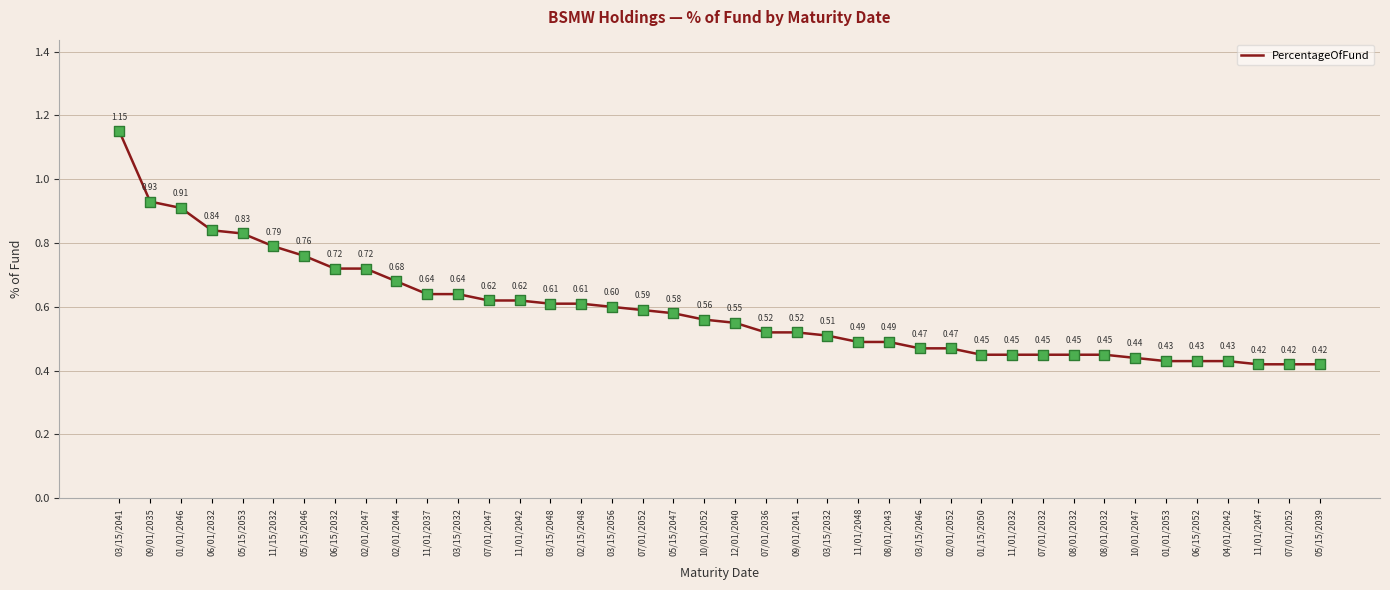

What is the change in value from 11/01/2037 to 11/01/2032?

-0.2